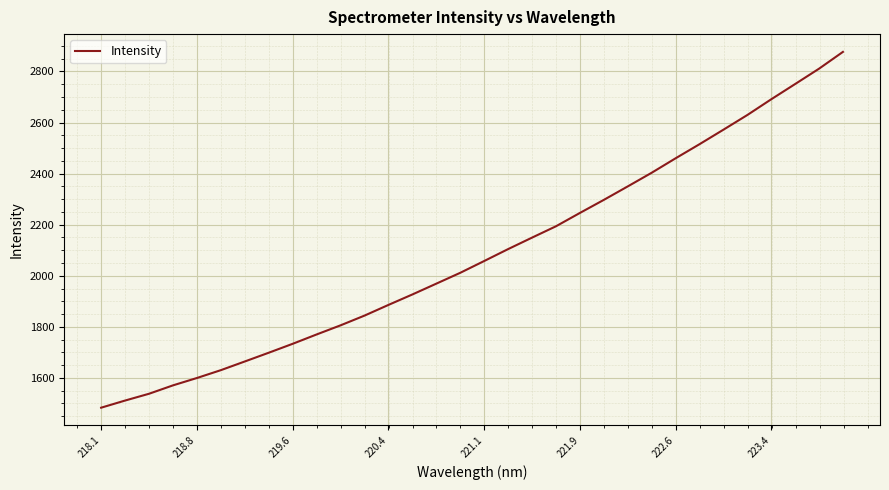

What is the difference between the maximum and minimum values?

1393.1